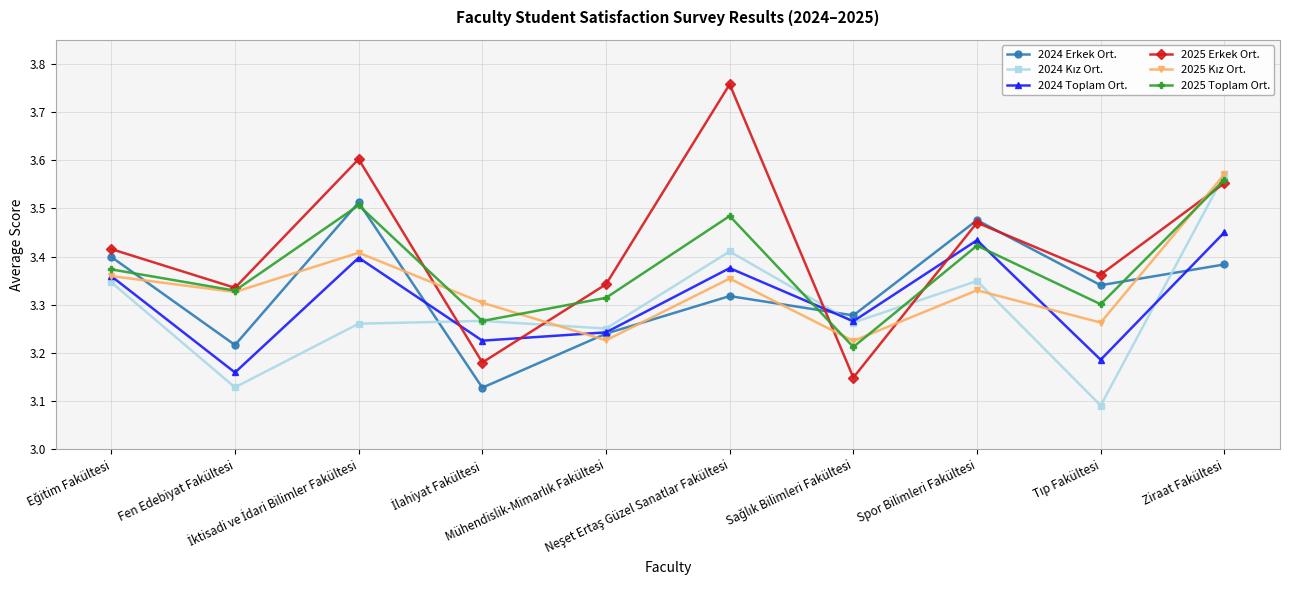

How many interior local valleys does the 2024 Toplam Ort. series have?

4